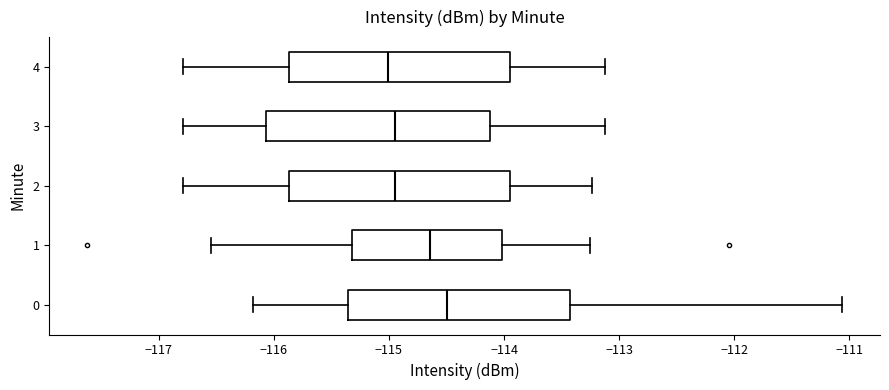

Where is the right edge of the box at y = 4 on the x-axis? The values are not printed on the chart, so give them approximately, as read against the axis.

-113.9